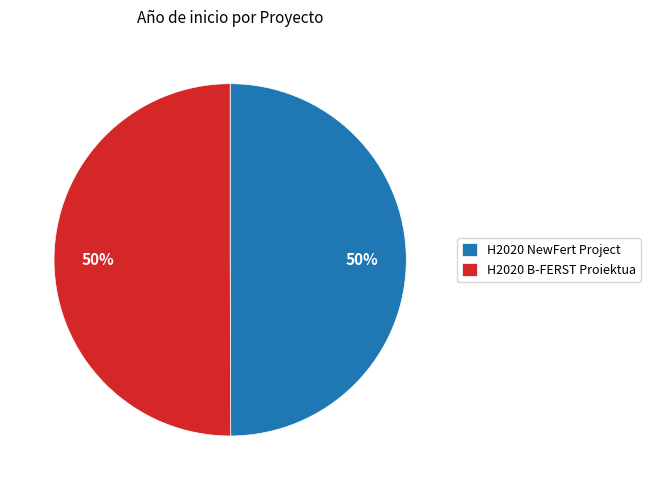

What percentage is the H2020 NewFert Project slice, to the nearest percent?

50%